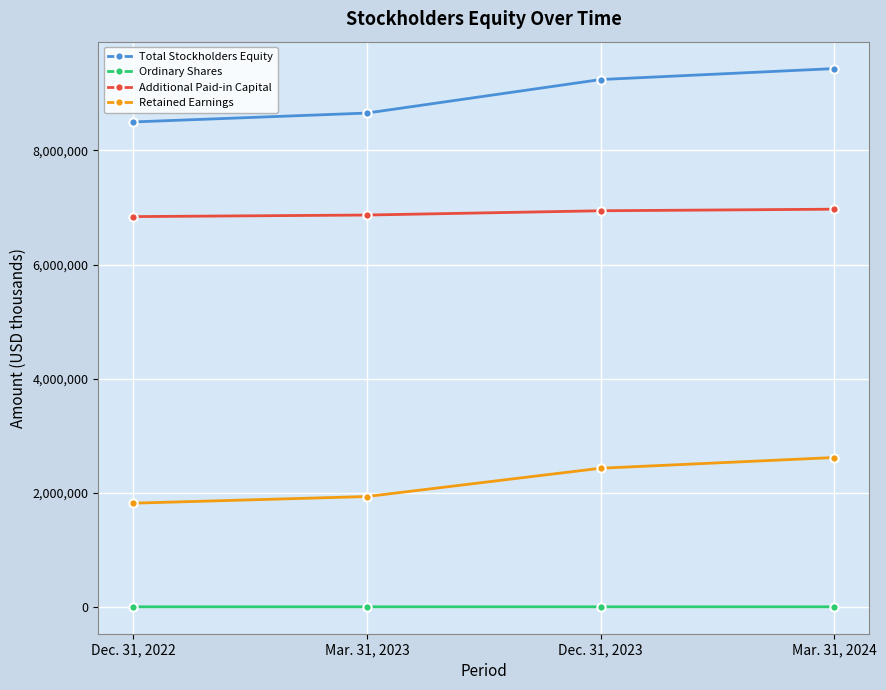

Is the value of Additional Paid-in Capital at Mar. 31, 2024 greater than the value of Retained Earnings at Mar. 31, 2024?

Yes